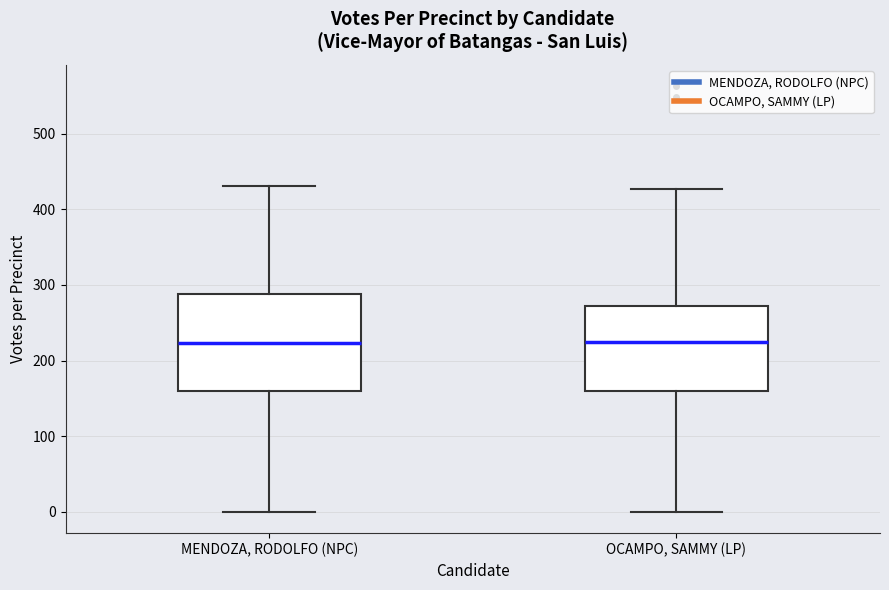

Reading left to right, read every box against the y-axis: the position of its median line, the range the box covers, and the ends of its whiskers. The values are not printed on the chart, so give them approximately, as read against the axis.

MENDOZA, RODOLFO (NPC): median 220, box 160 to 290, whiskers 0 to 430
OCAMPO, SAMMY (LP): median 220, box 160 to 270, whiskers 0 to 430